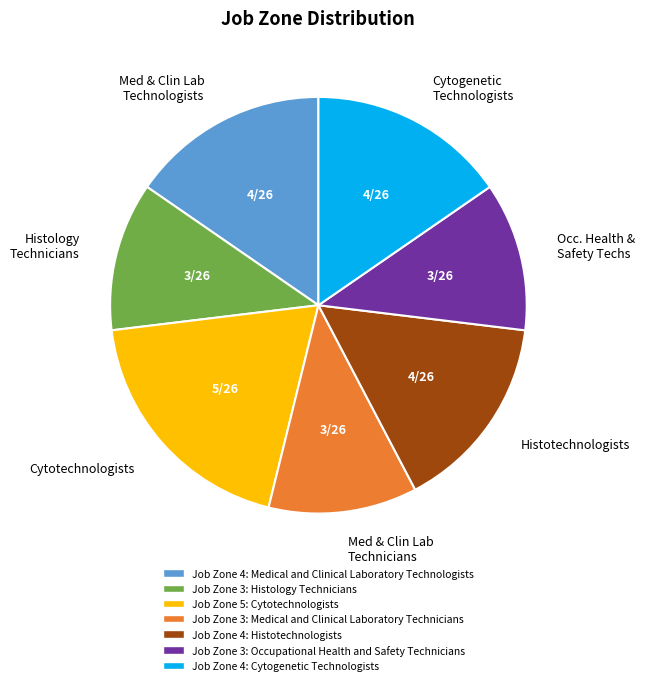

Does Cytogenetic Technologists account for over 50% of the chart?

No